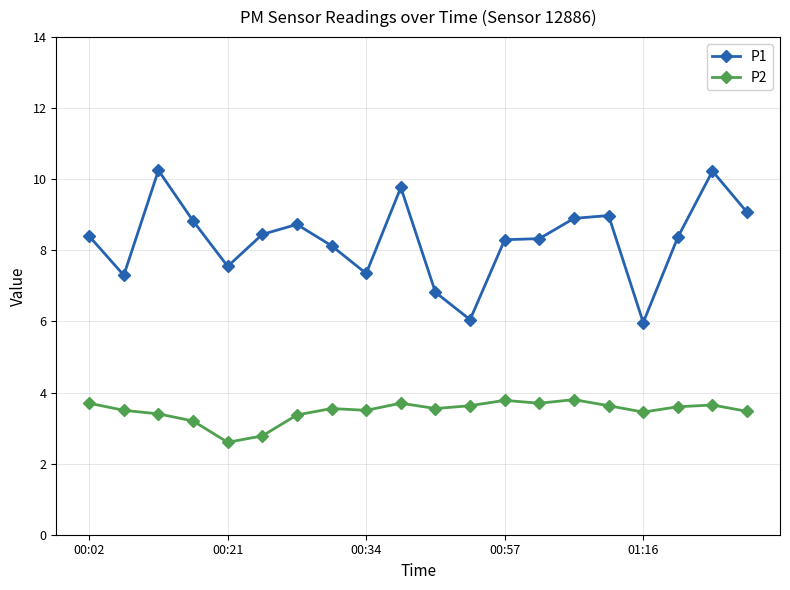

True or false: P1 has more than 2 points higher than both neighbors.

True